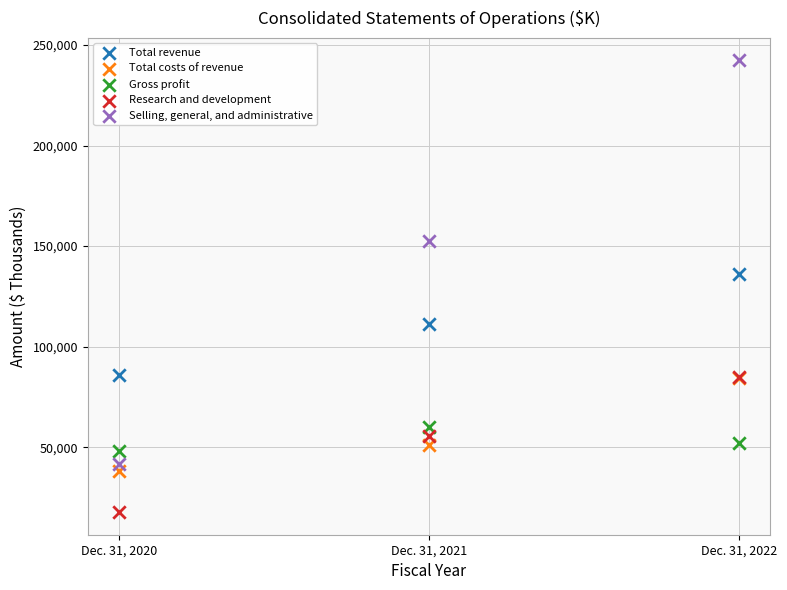

Across all series, what Y value is closest to 130008?

136125